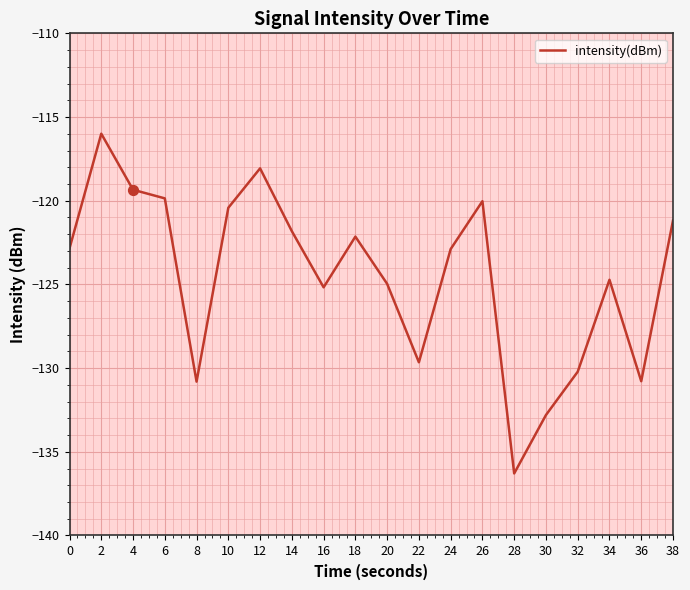

Between 34 and 16, which is larger?

34